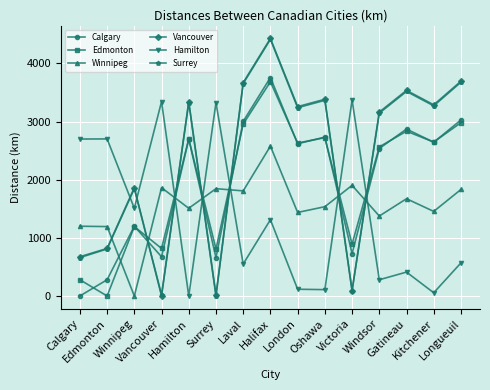

Between which two adjacent categories do Calgary and Vancouver first intersect?

Winnipeg and Vancouver